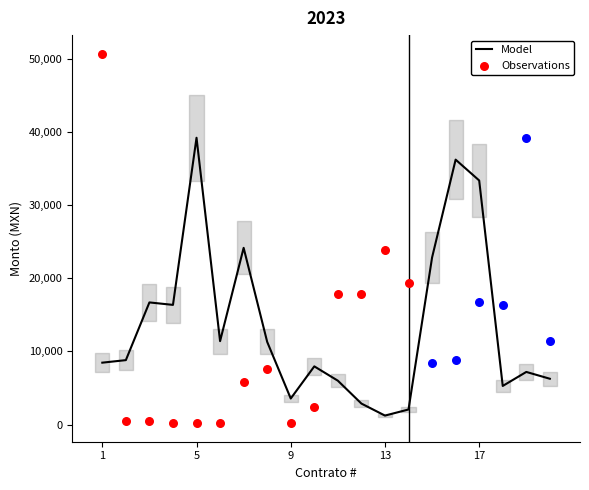

What is the change in value from 11 to 18?

-717.8